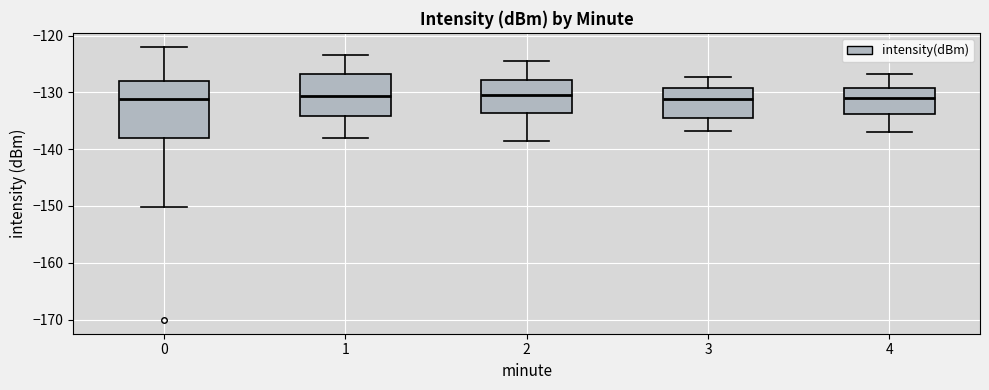

Comparing the boxes themselves (not the whiskers), which one is the tallest?

0